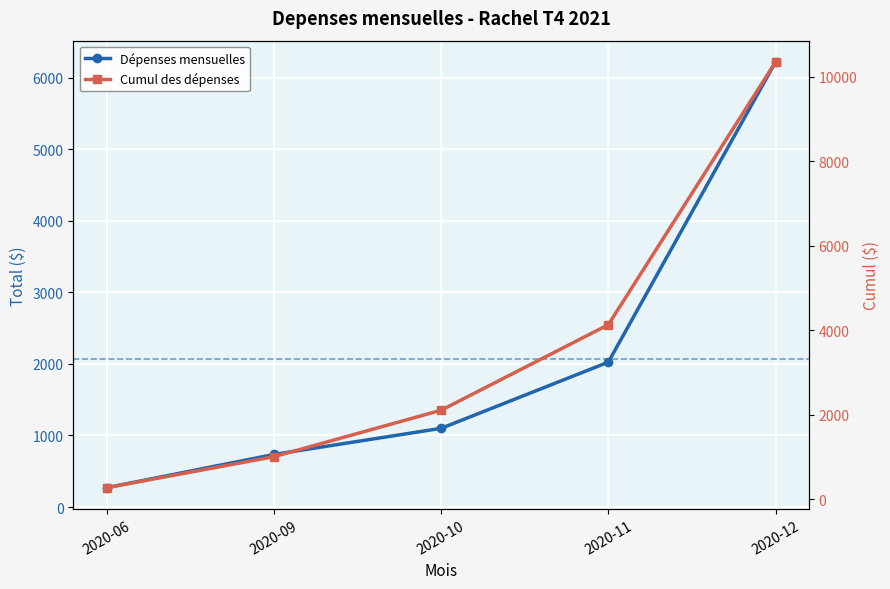

What are all the series names shown in the legend?

Dépenses mensuelles, Cumul des dépenses